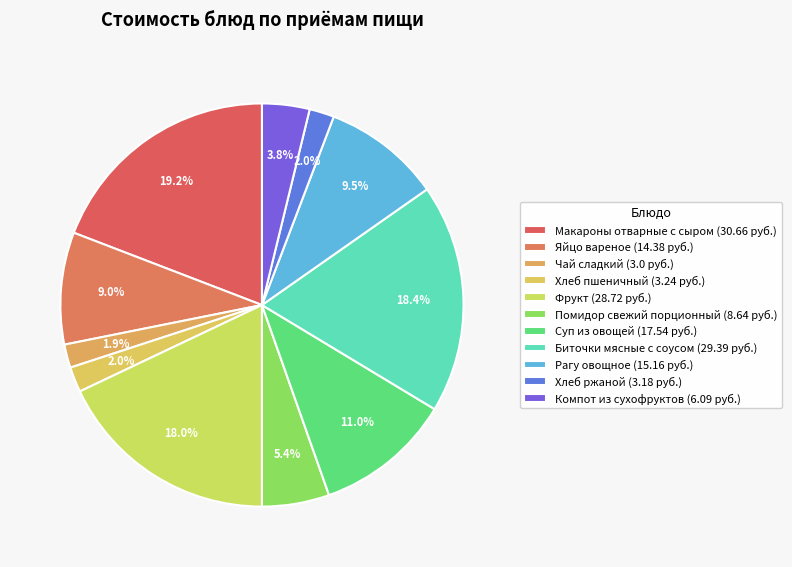

To the nearest percent, what portion does Компот из сухофруктов represent?

4%